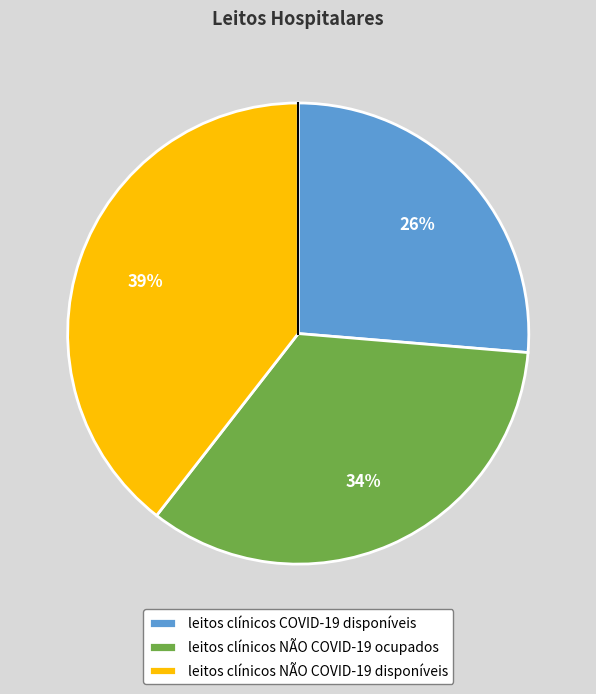

Rank the categories by value from highest to lowest.

leitos clínicos NÃO COVID-19 disponíveis, leitos clínicos NÃO COVID-19 ocupados, leitos clínicos COVID-19 disponíveis